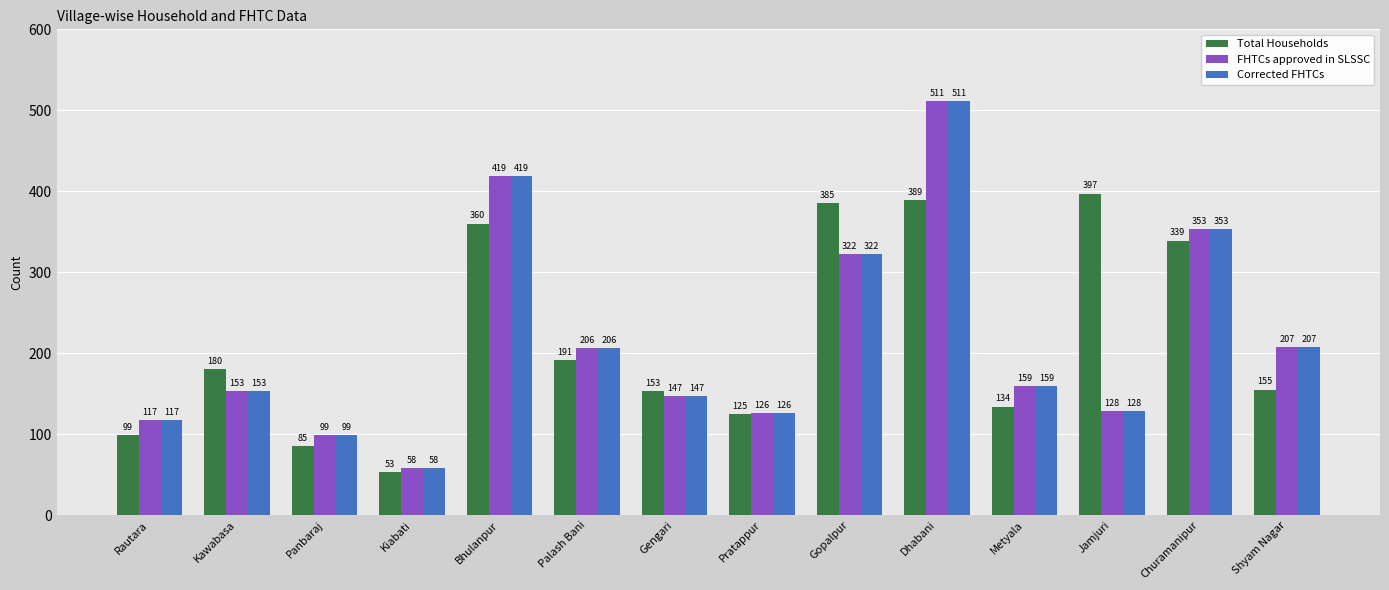

What is the difference between the Total Households values at Kiabati and Palash Bani?

138